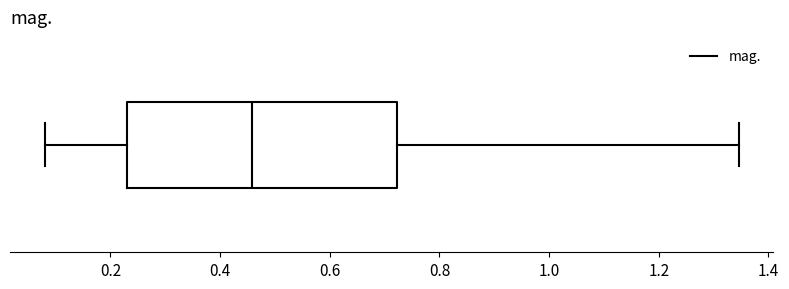

Where does the right whisker of the box end on the x-axis? The values are not printed on the chart, so give them approximately, as read against the axis.

1.34